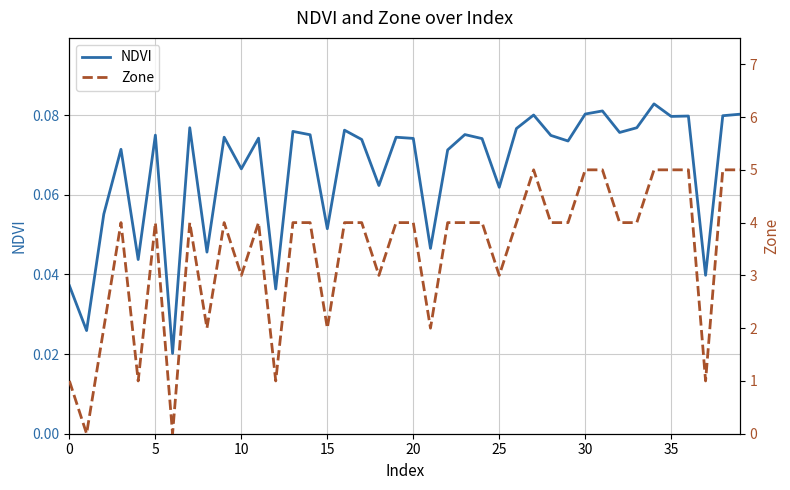

Rank the series by their average value, from highest to lowest.

Zone, NDVI